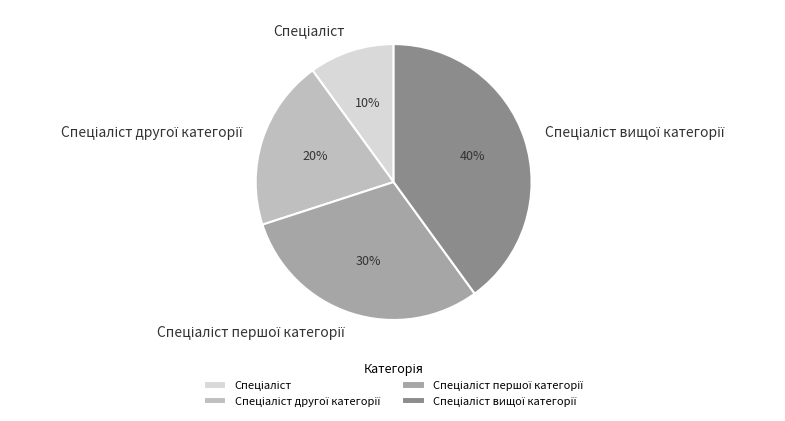

Is there a majority slice in this chart?

No